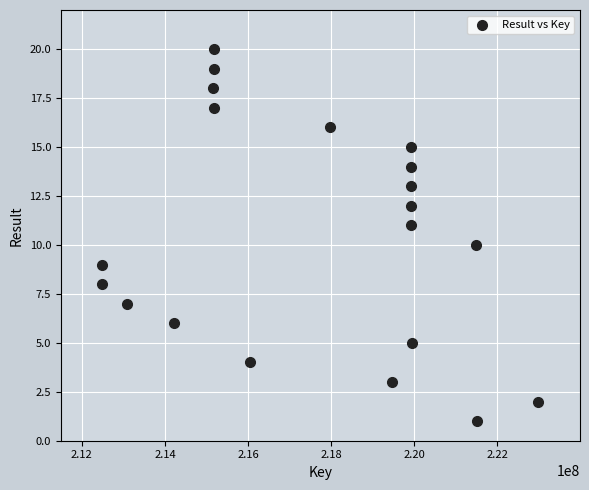

What is the range of X values (max minus min)?

10505490